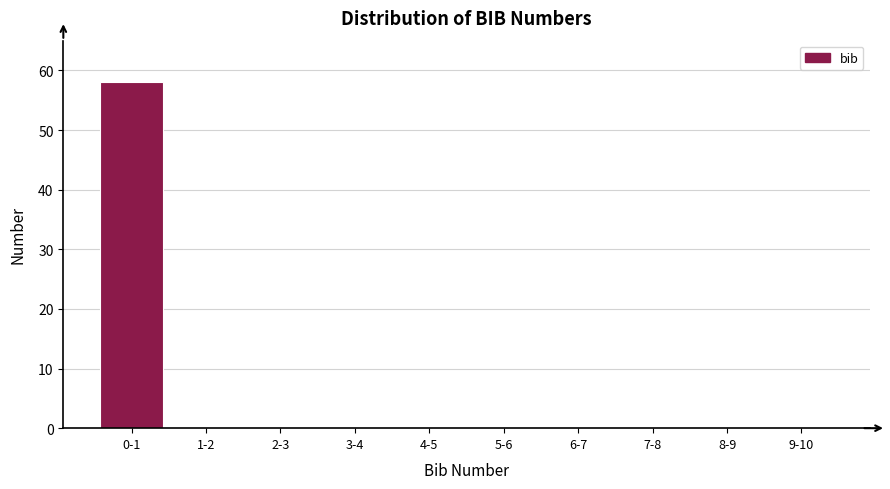

Reading left to right, extract all data points from this chart.

0-1=58	1-2=0	2-3=0	3-4=0	4-5=0	5-6=0	6-7=0	7-8=0	8-9=0	9-10=0